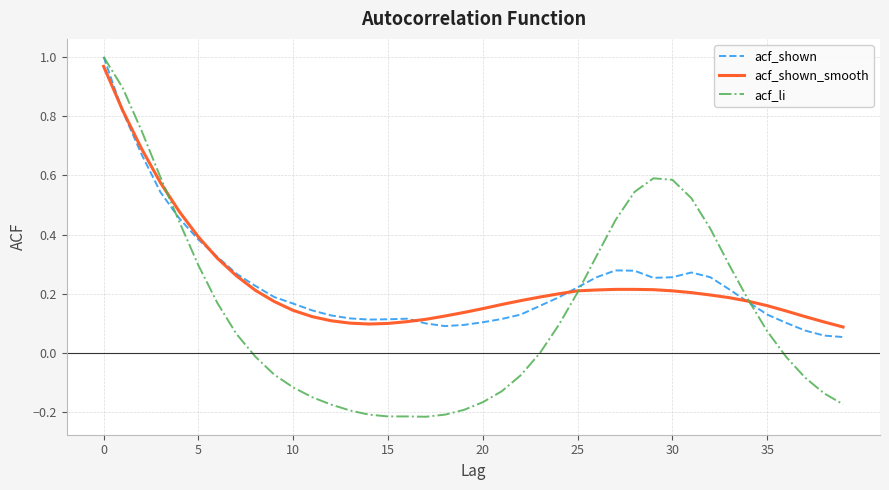

Which series has the widest spread of values?

acf_li